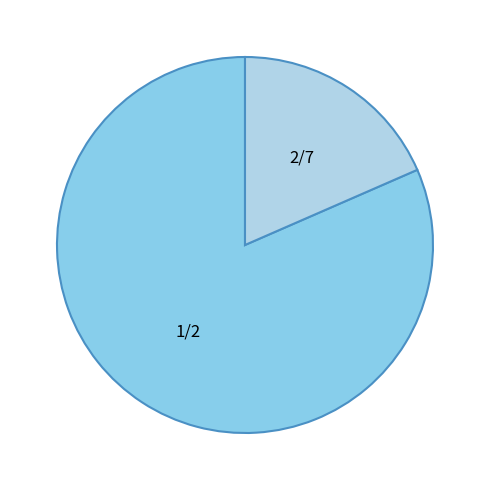

What is the ratio of the value at 2 to the value at 1?

0.2